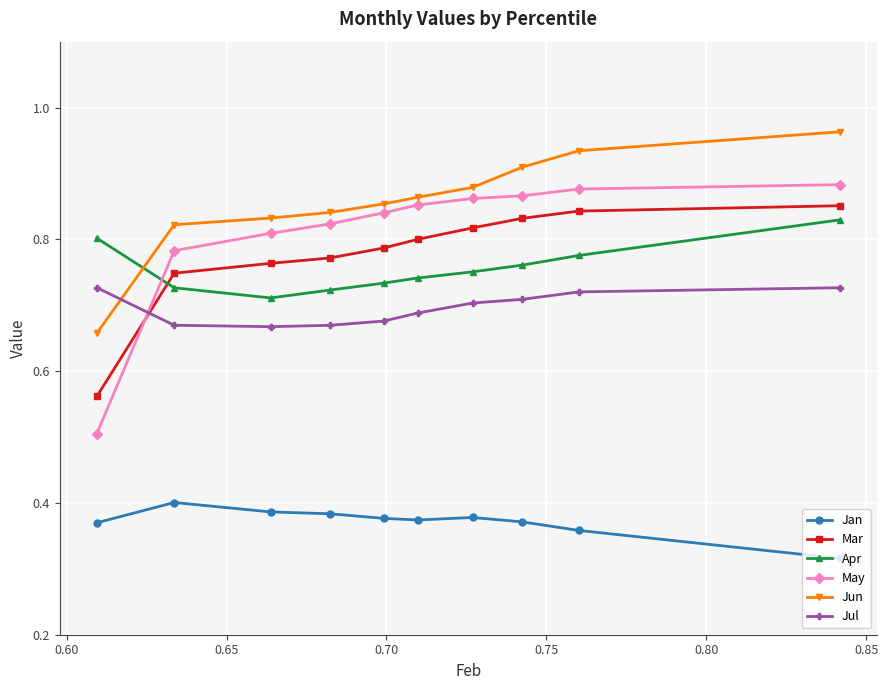

True or false: Jan has more than 1 interior local peaks.

True